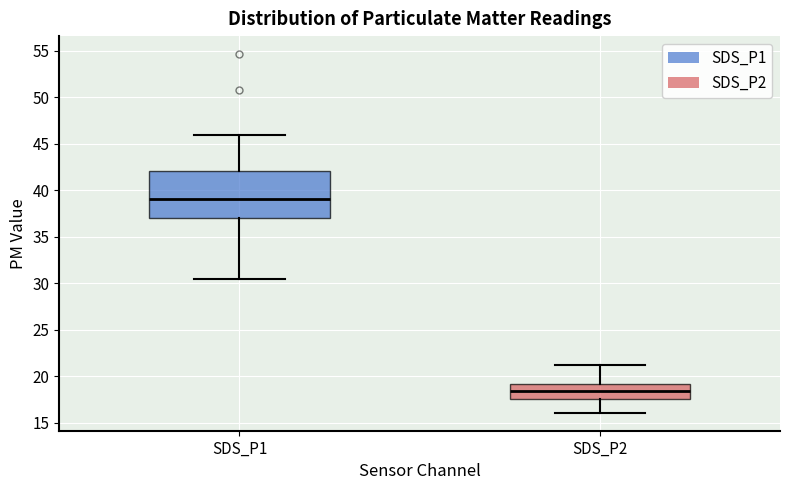

Where does the upper whisker of the box for SDS_P1 end on the y-axis? The values are not printed on the chart, so give them approximately, as read against the axis.

46.0